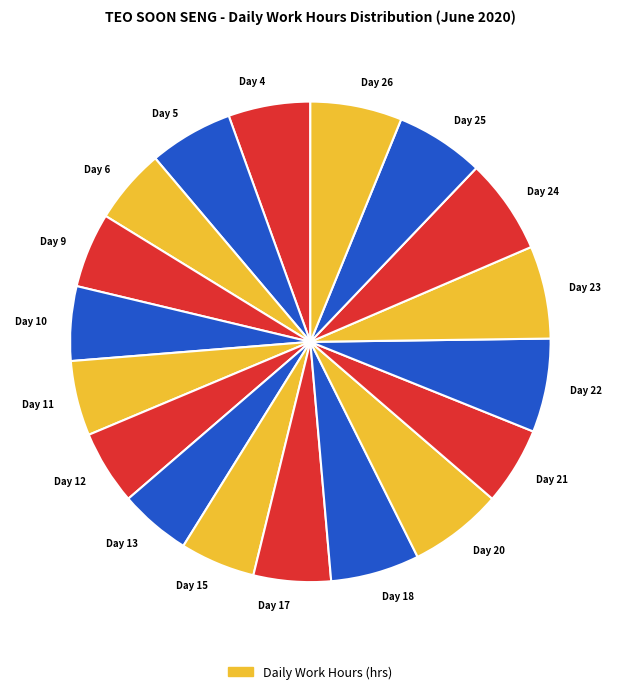

The Day 17 slice represents 5% of the pie. True or false?

True